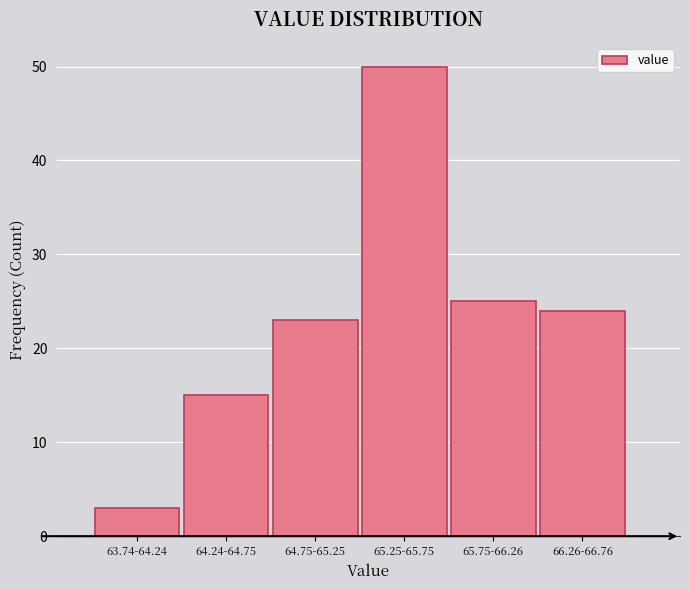

Reading left to right, list all the values displayed in this chart.

63.74-64.24=3	64.24-64.75=15	64.75-65.25=23	65.25-65.75=50	65.75-66.26=25	66.26-66.76=24